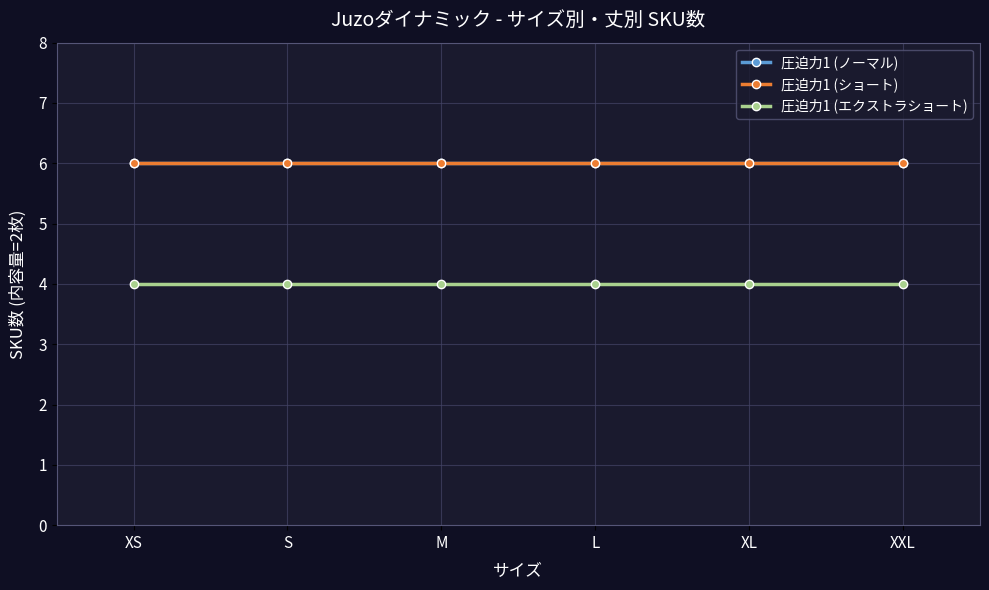

Does the chart have visible grid lines?

Yes